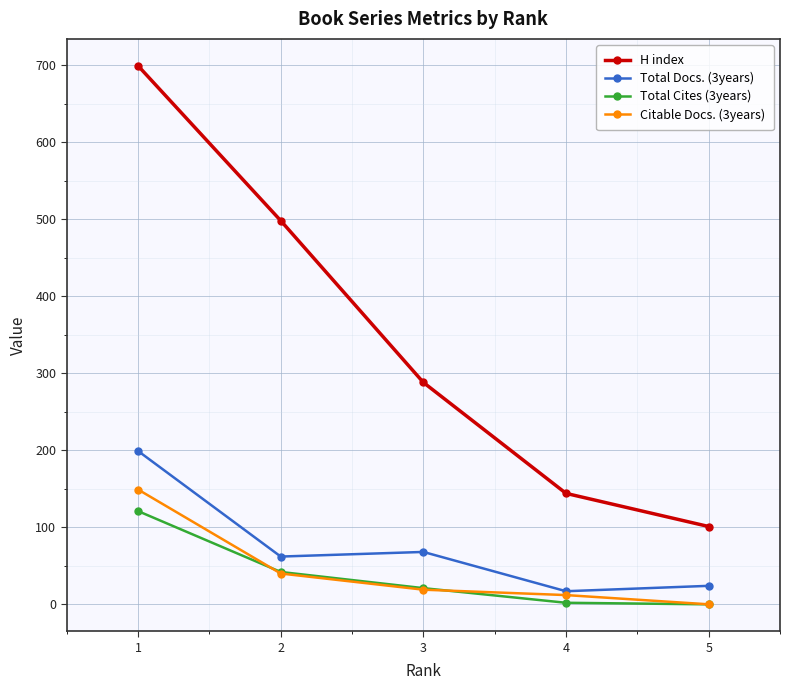

Which series has the largest range (max minus min)?

H index